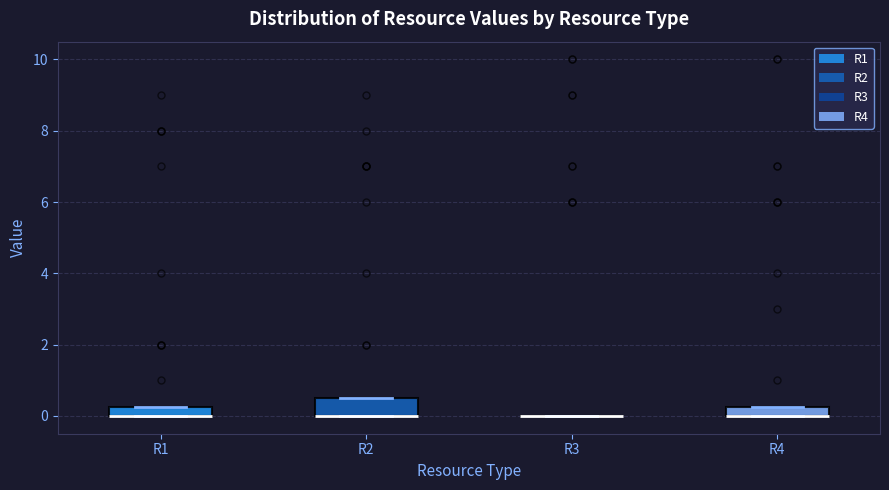

Which box is the tallest, from its lower edge to its upper edge?

R2